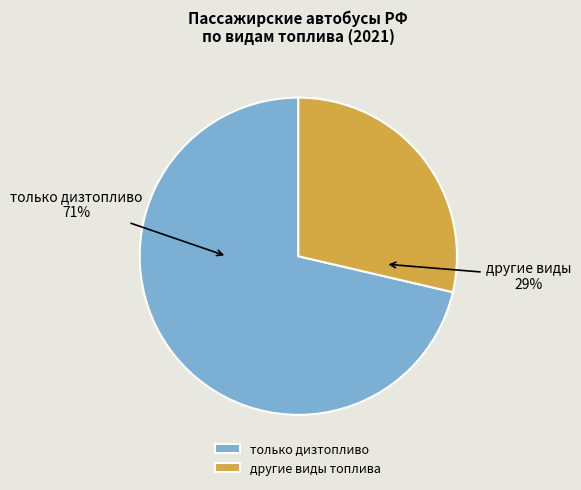

To the nearest percent, what is the average slice percentage?

50%